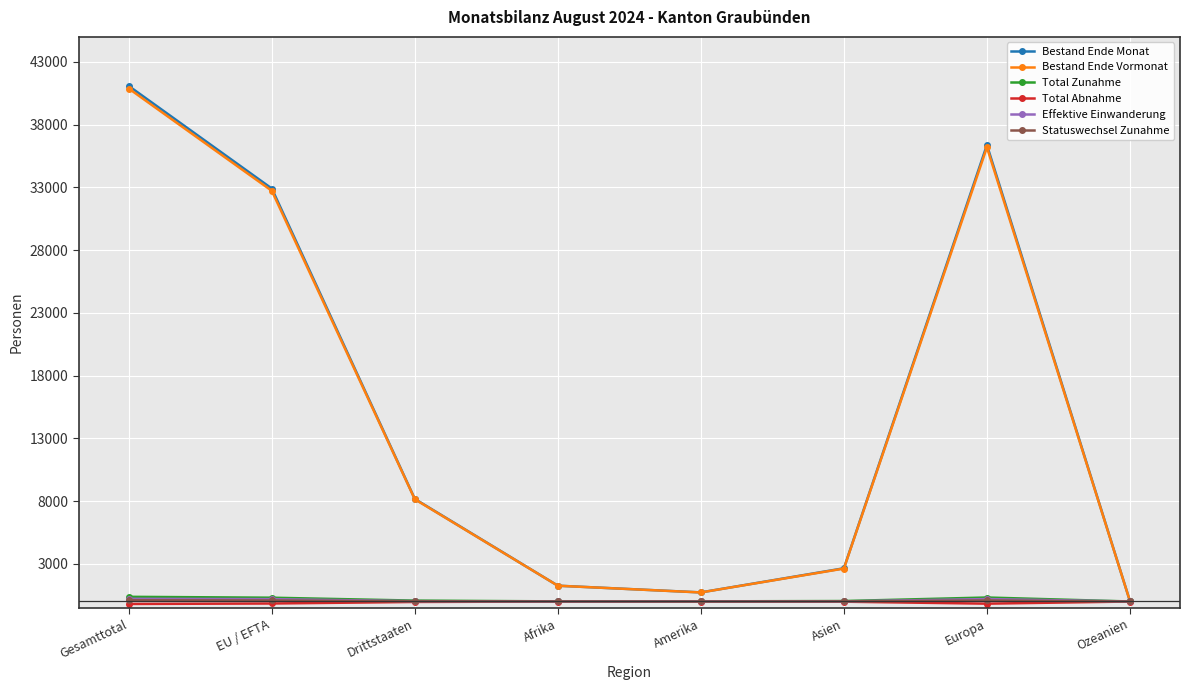

True or false: Bestand Ende Vormonat has more than 2 interior local peaks.

False